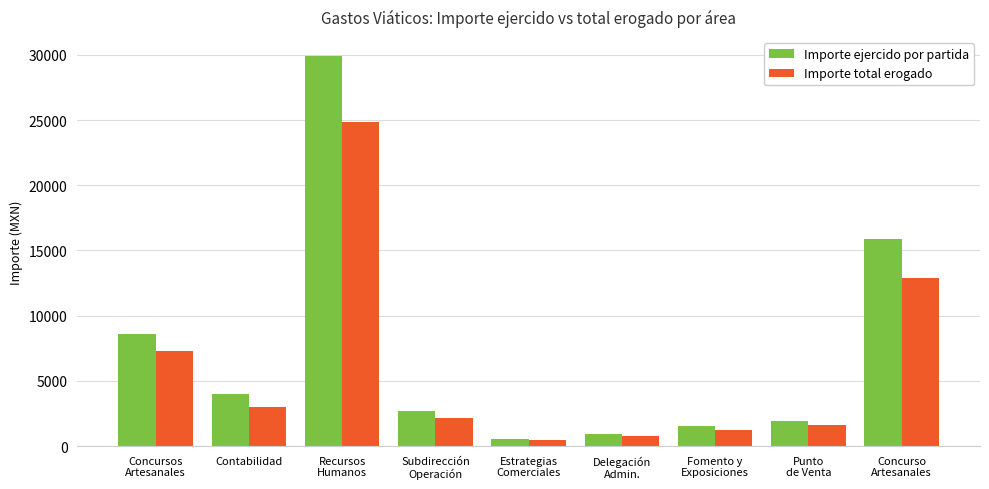

How many data points in Importe ejercido por partida are less than 2650?

4